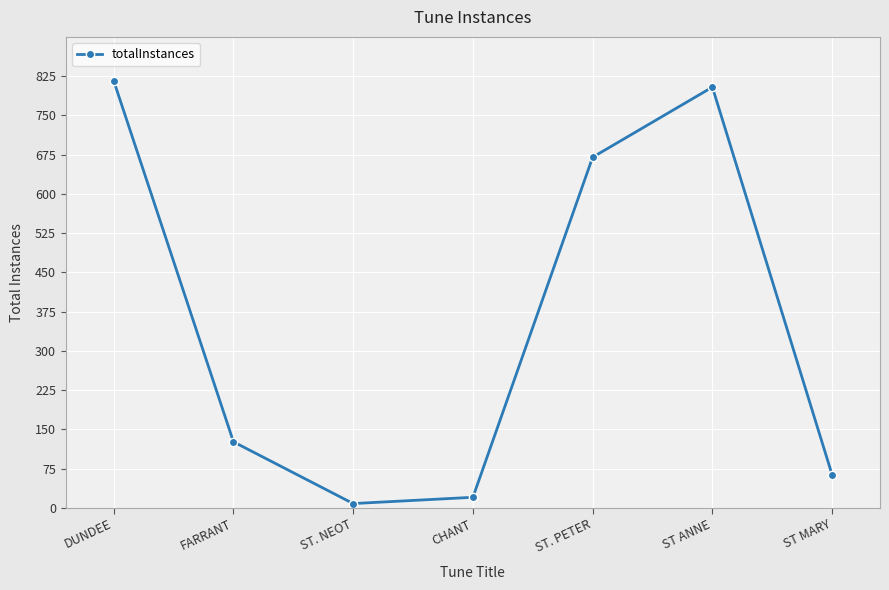

At which category does the chart reach its peak across all series?

DUNDEE